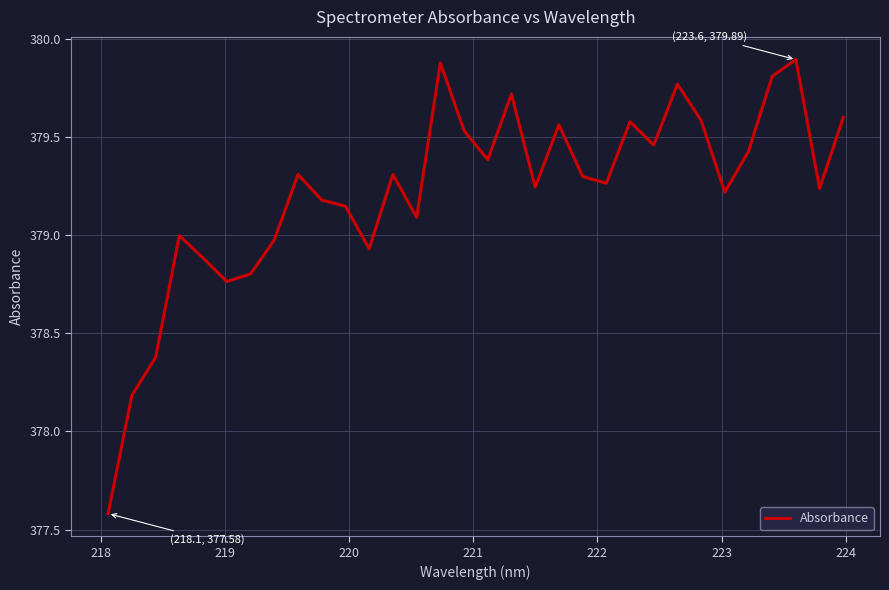

What is the smallest value displayed?

377.6